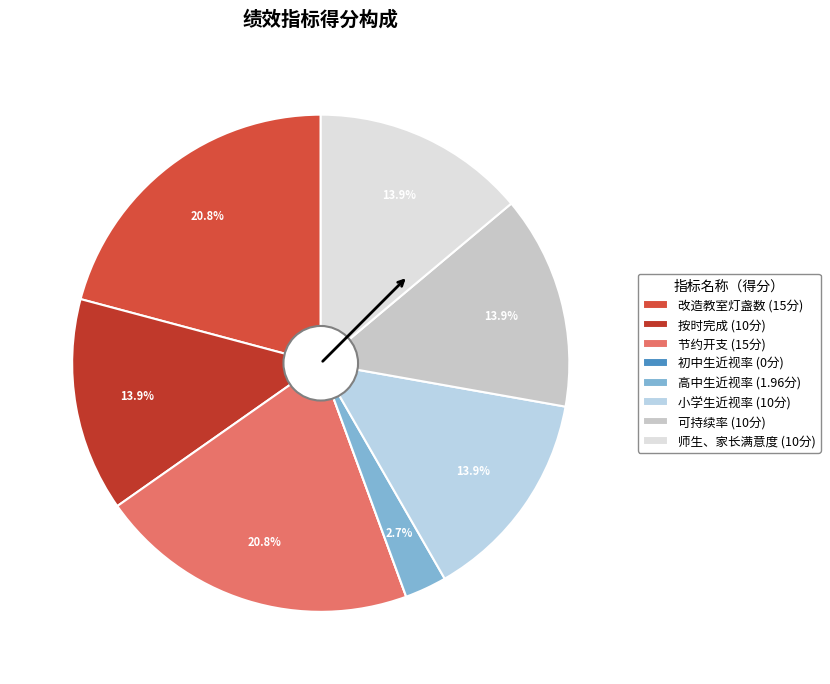

The 可持续率 slice represents 14% of the pie. True or false?

True